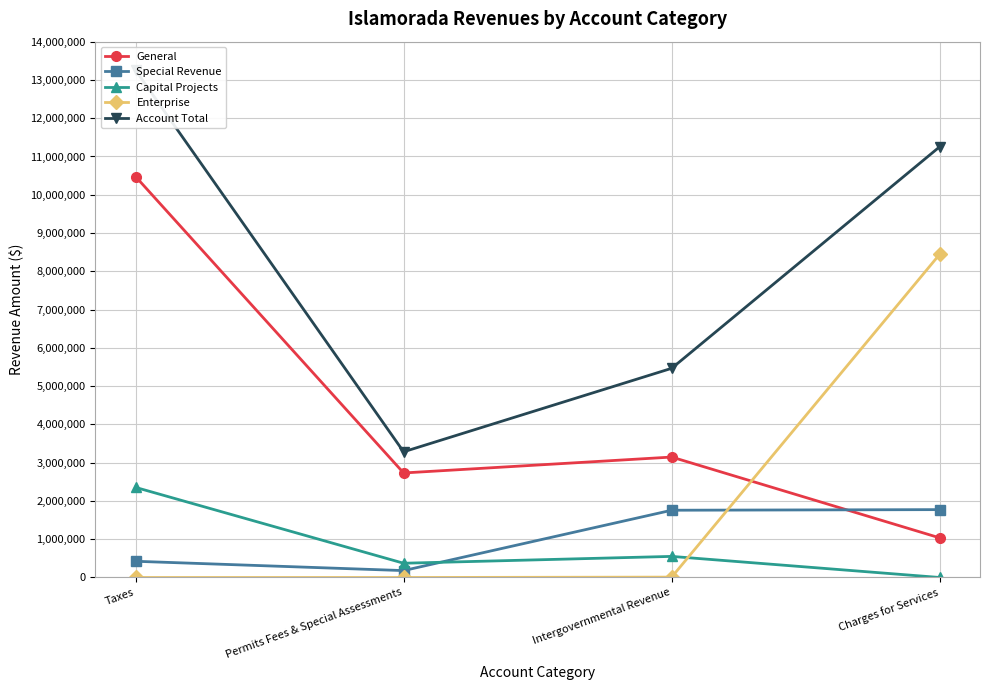

Is this an area chart (filled region under the line)?

No